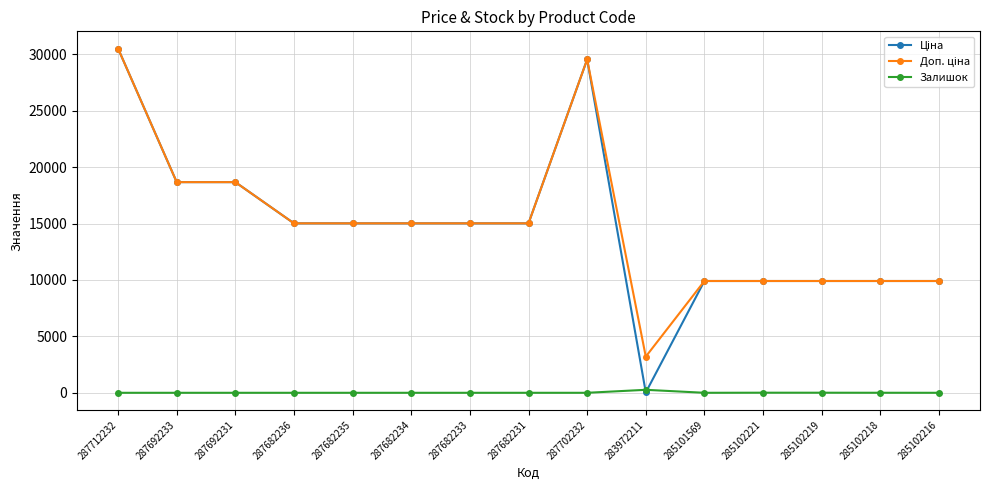

Is this an area chart (filled region under the line)?

No